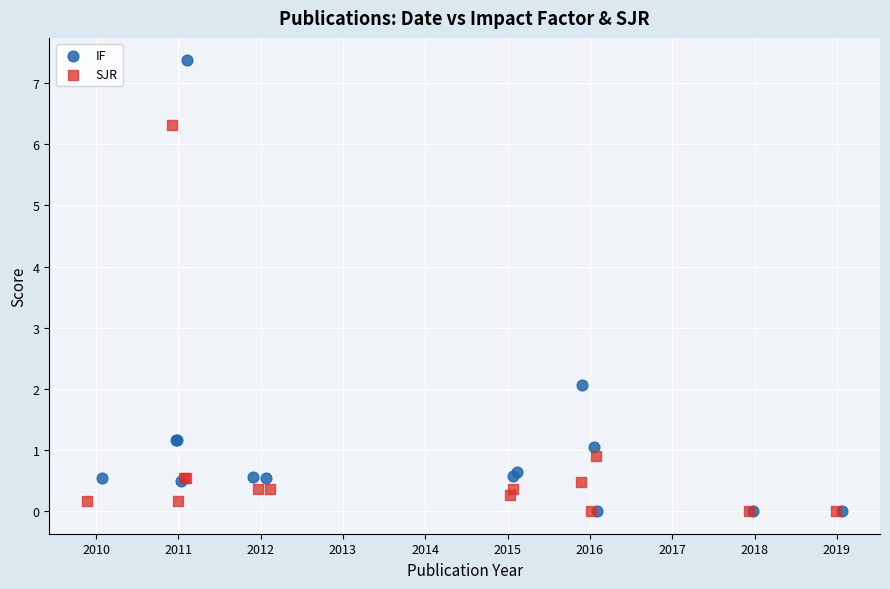

What are all the series names shown in the legend?

IF, SJR